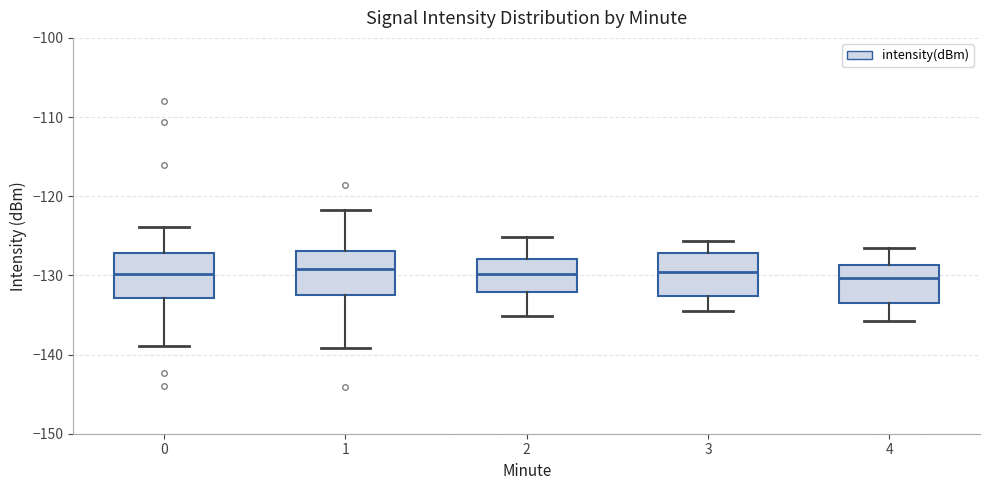

Reading left to right, transcribe this box plot: for each box, give where its median line is, the range the box spans, and where its two whiskers end, as read against the y-axis. The values are not printed on the chart, so give them approximately, as read against the axis.

0: median -130, box -133 to -127, whiskers -139 to -124
1: median -129, box -132 to -127, whiskers -139 to -122
2: median -130, box -132 to -128, whiskers -135 to -125
3: median -130, box -133 to -127, whiskers -134 to -126
4: median -130, box -133 to -129, whiskers -136 to -126